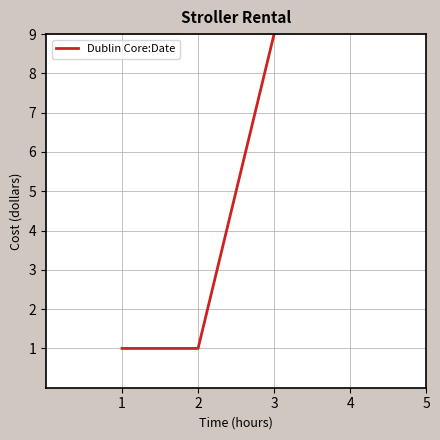

What is the greatest value displayed?

9